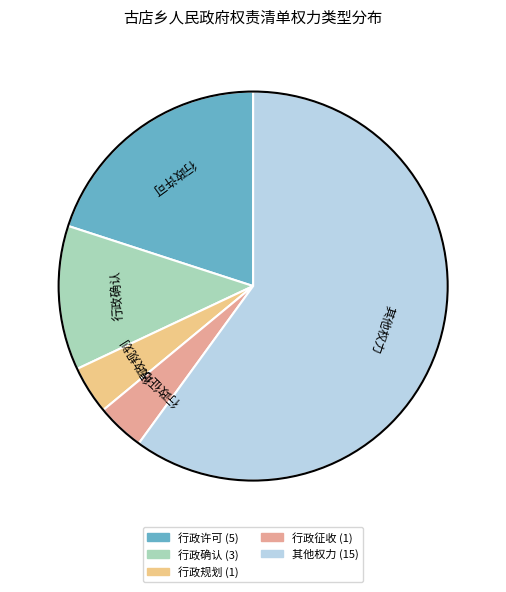

How many segments does this pie chart have?

5